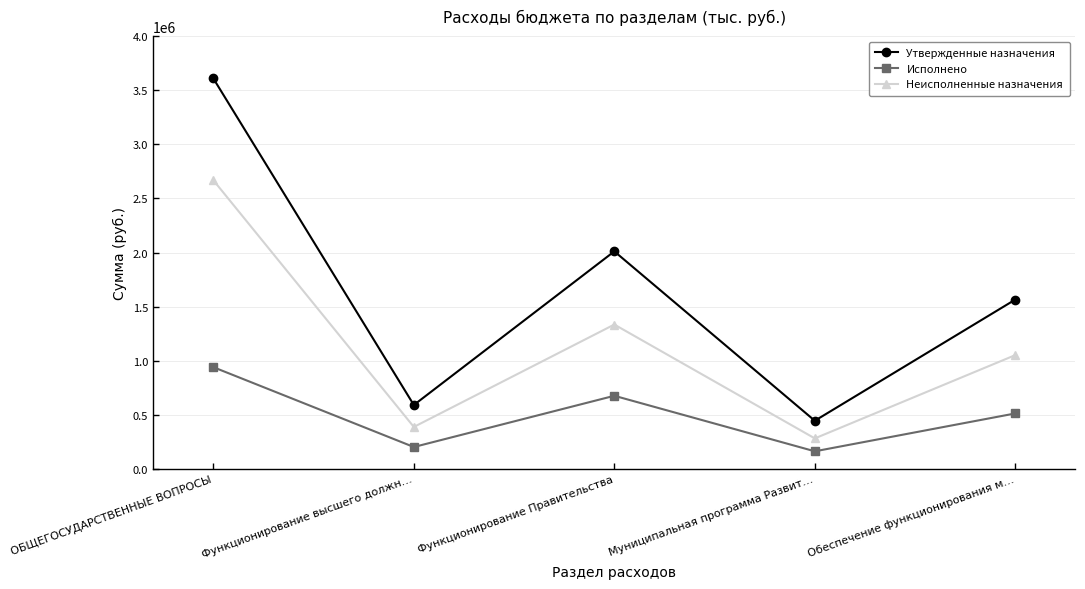

How many lines are shown in the chart?

3